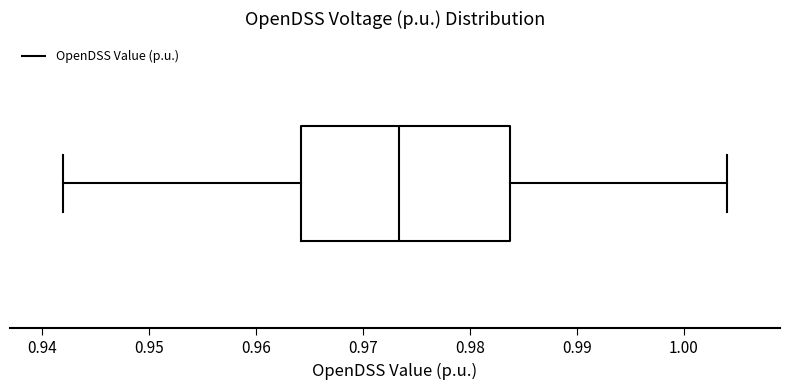

Read this box plot against the x-axis: the position of the median line, the range covered by the box, and the ends of both whiskers. The values are not printed on the chart, so give them approximately, as read against the axis.

median 0.973, box 0.964 to 0.984, whiskers 0.942 to 1.004